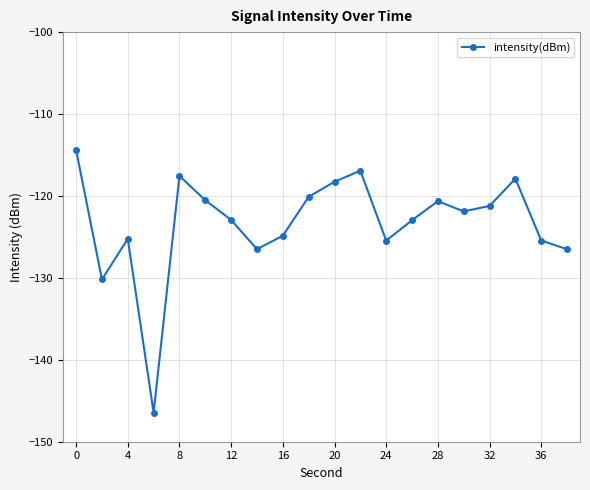

What is the average value?

-123.3